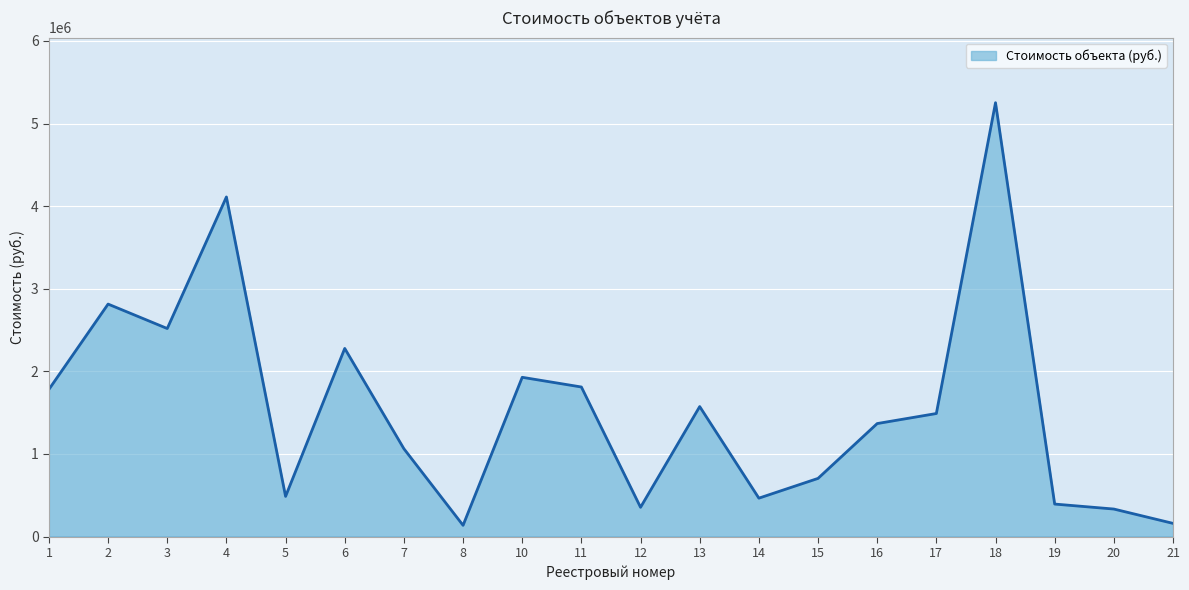

What is the minimum value shown in the chart?

135656.4